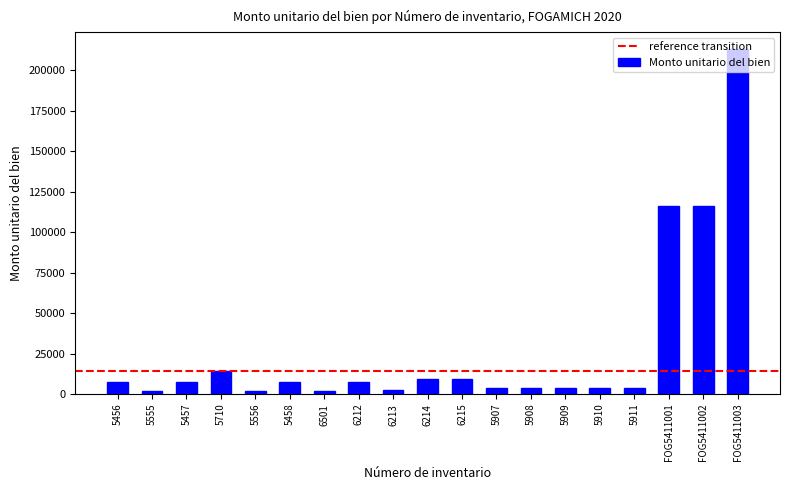

What is the maximum value shown in the chart?

212900.0